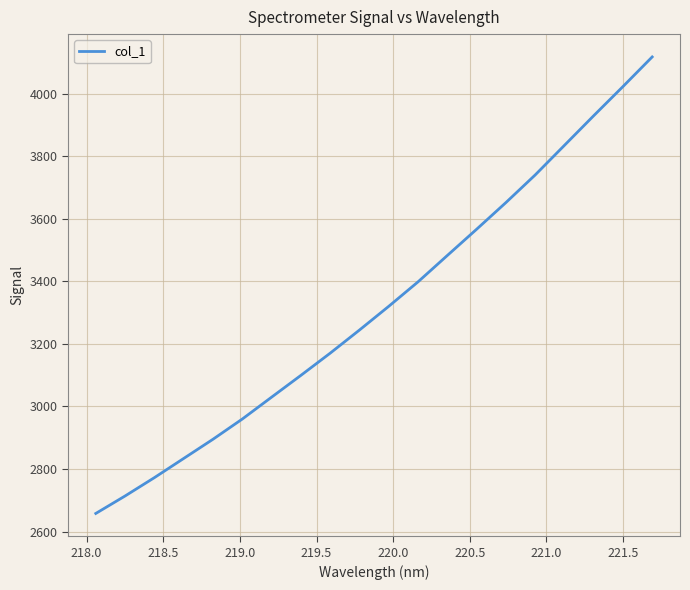

What is the greatest value displayed?

4117.0